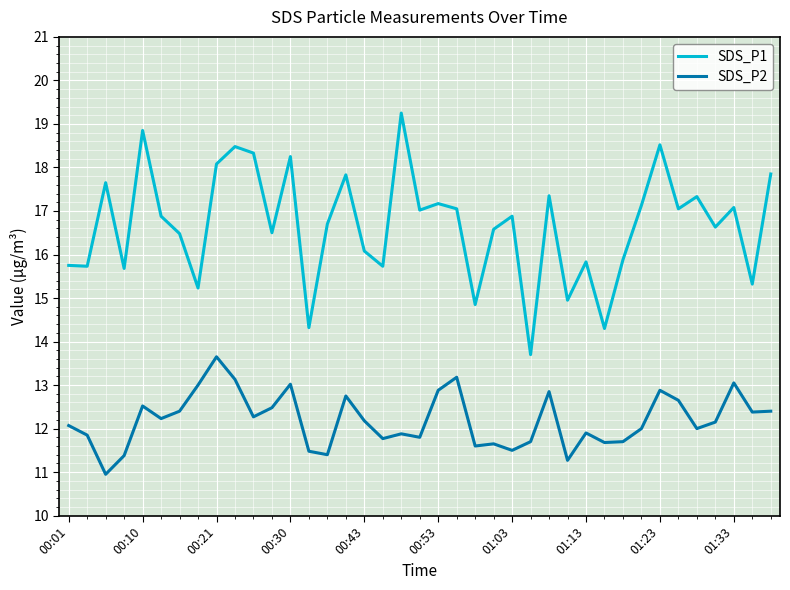

Rank the series by their average value, from highest to lowest.

SDS_P1, SDS_P2